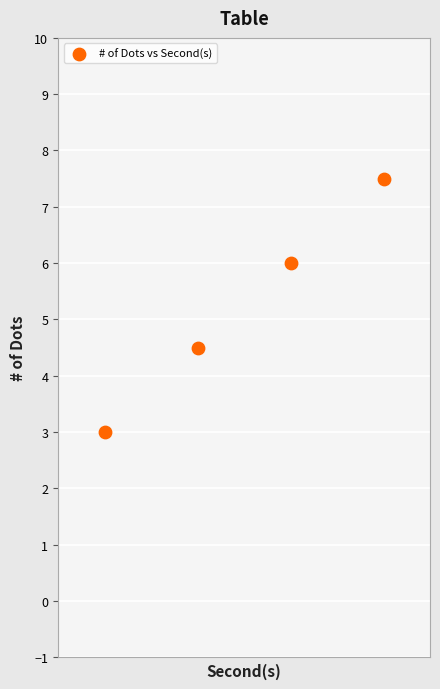

What is the range of Y values (max minus min)?

4.5